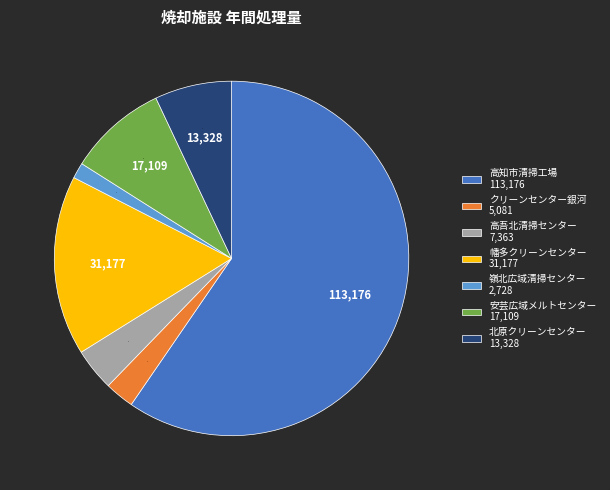

Do 安芸広域メルトセンター and 嶺北広域清掃センター together represent more than half of the pie?

No